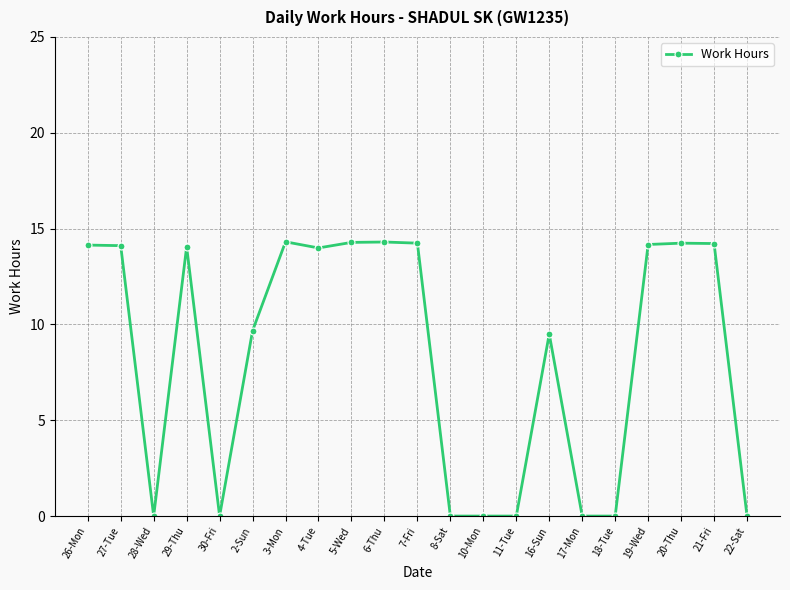

Where does the data first go above 13?

26-Mon